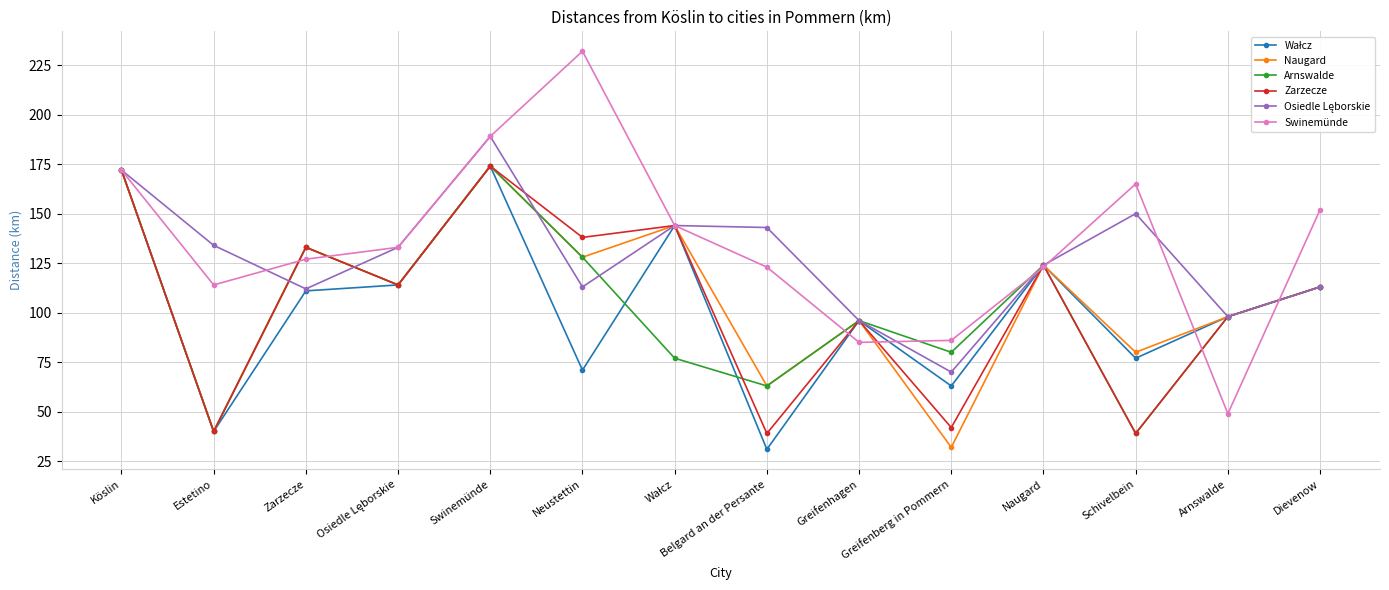

The Swinemünde series shows 132 at Greifenberg in Pommern. True or false?

False